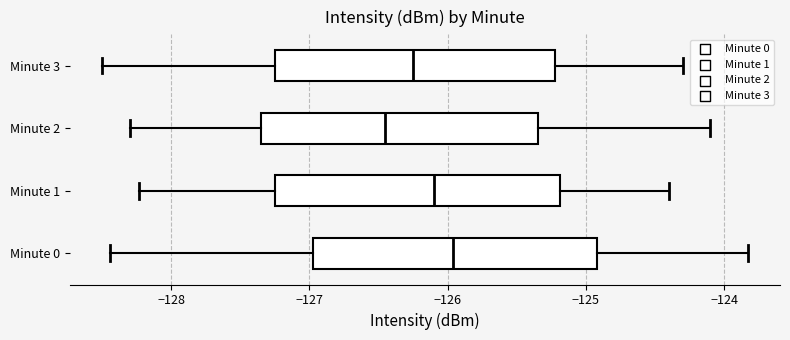

Reading bottom to top, read every box against the x-axis: the position of its median line, the range the box covers, and the ends of its whiskers. The values are not printed on the chart, so give them approximately, as read against the axis.

Minute 0: median -126.0, box -127.0 to -124.9, whiskers -128.4 to -123.8
Minute 1: median -126.1, box -127.2 to -125.2, whiskers -128.2 to -124.4
Minute 2: median -126.4, box -127.3 to -125.3, whiskers -128.3 to -124.1
Minute 3: median -126.2, box -127.2 to -125.2, whiskers -128.5 to -124.3